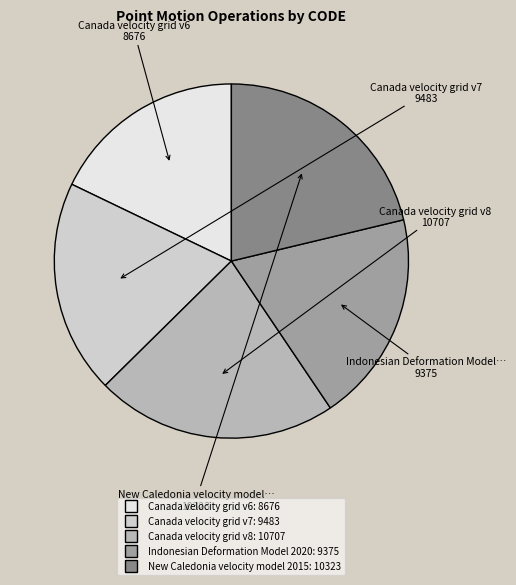

What is the ratio of the value at Canada velocity grid v7 to the value at Canada velocity grid v6?

1.1